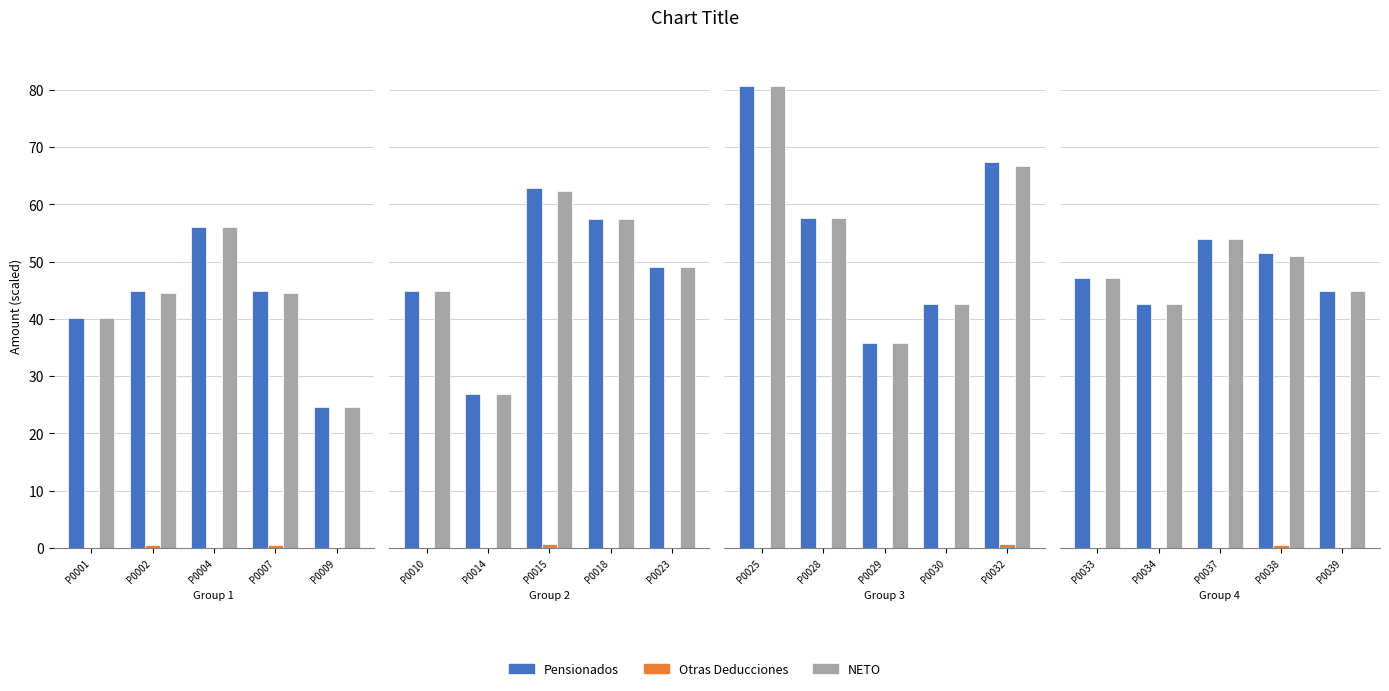

Which series has the largest total across all categories?

Pensionados